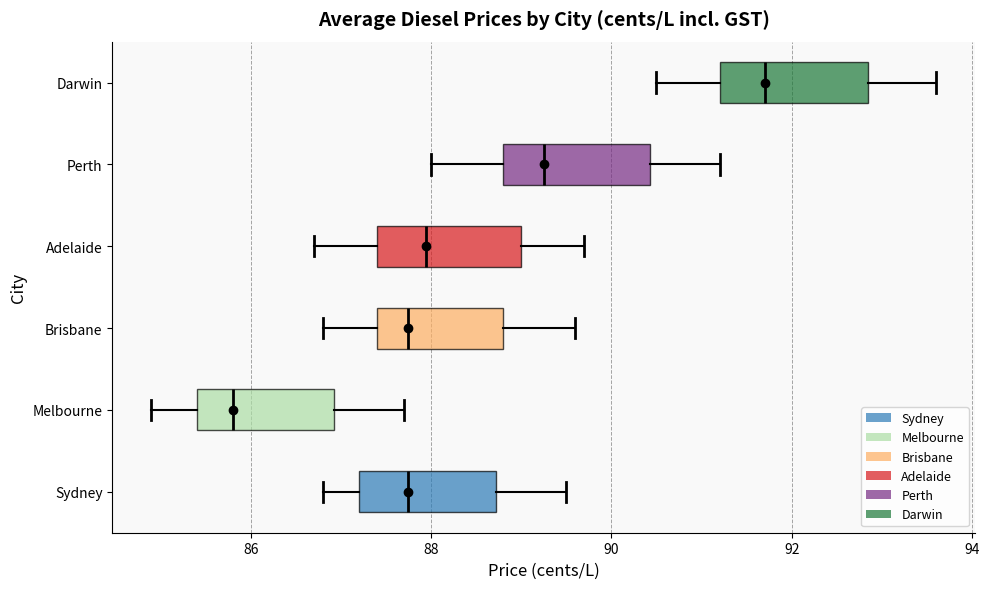

Where is the left edge of the box for Sydney on the x-axis? The values are not printed on the chart, so give them approximately, as read against the axis.

87.2